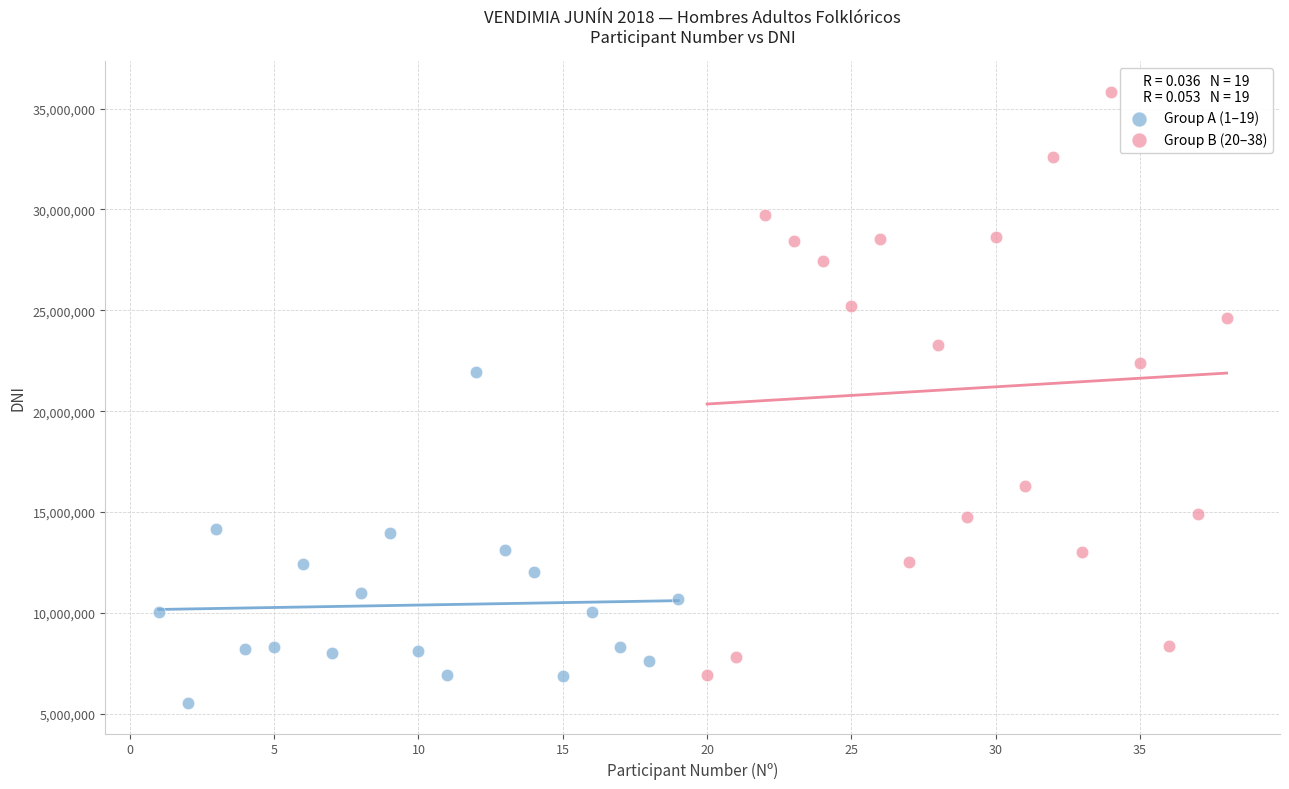

Which series reaches the maximum Y coordinate?

Group B (20–38)